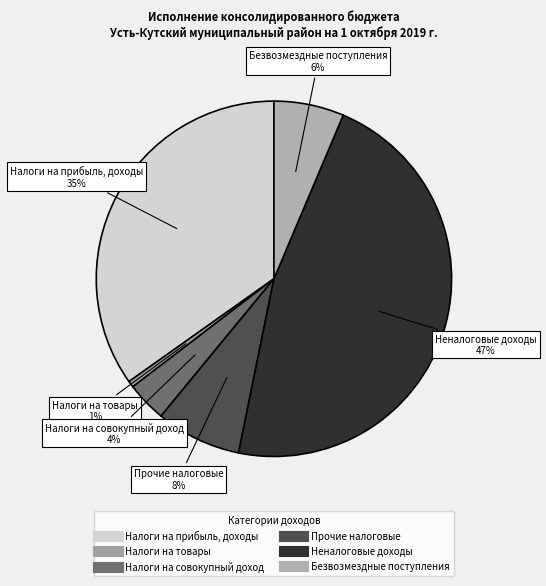

How many segments does this pie chart have?

6